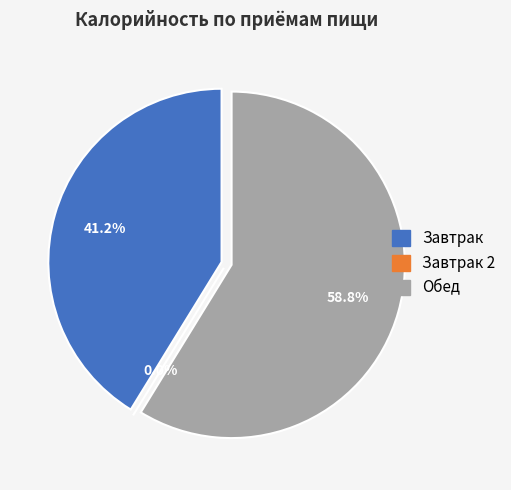

Rank the categories by value from highest to lowest.

Обед, Завтрак, Завтрак 2